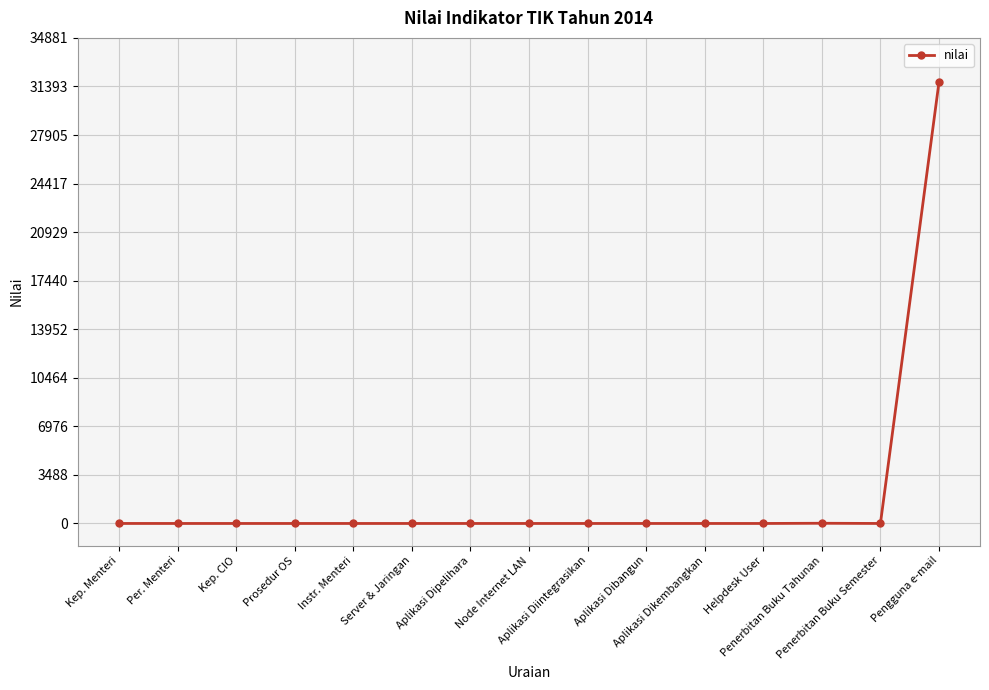

True or false: the data shows -12706 at Penerbitan Buku Semester.

False